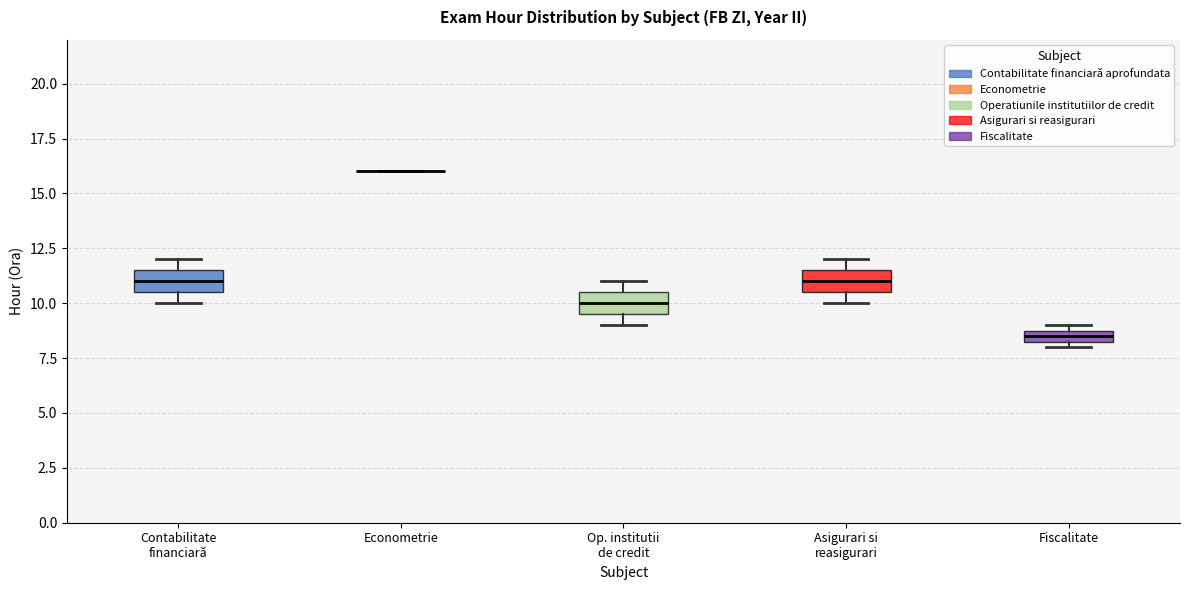

Where does the median line of the box for Asigurari si reasigurari sit on the y-axis? The values are not printed on the chart, so give them approximately, as read against the axis.

11.0